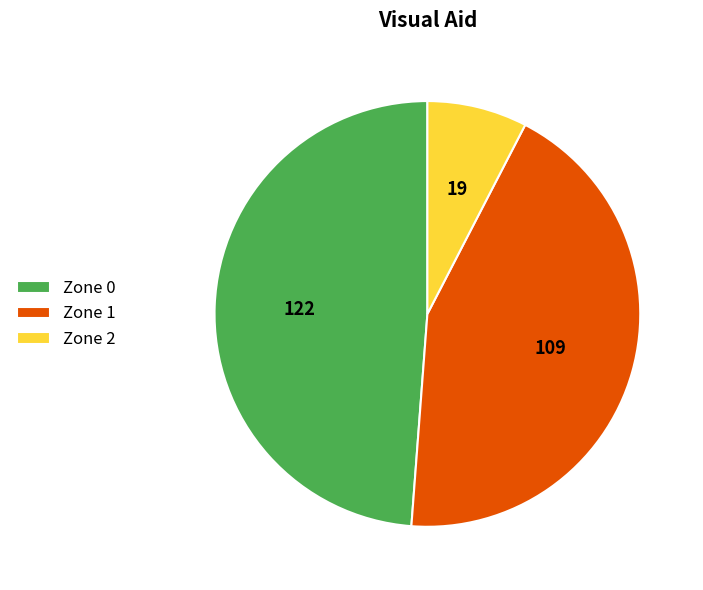

Which category has the smallest portion of the pie?

Zone 2